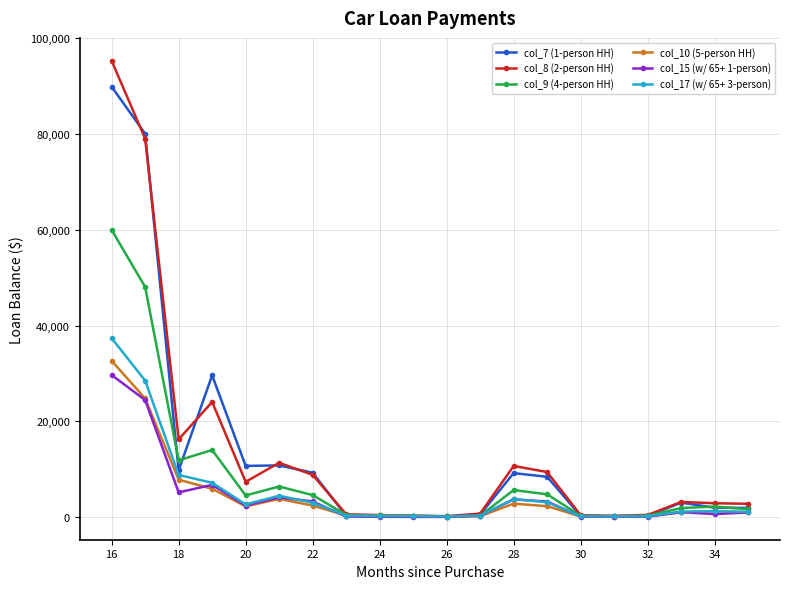

List the series in order of their peak value, lowest first.

col_15 (w/ 65+ 1-person), col_10 (5-person HH), col_17 (w/ 65+ 3-person), col_9 (4-person HH), col_7 (1-person HH), col_8 (2-person HH)